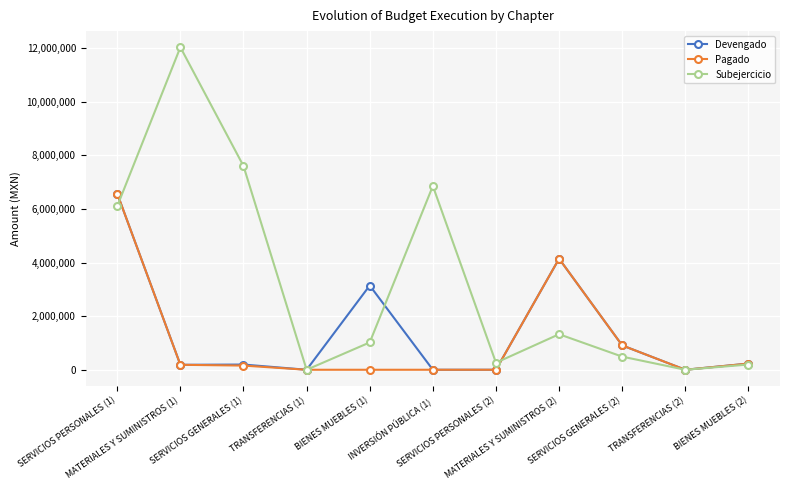

At which label is Pagado closest to 3286557?

MATERIALES Y SUMINISTROS (2)